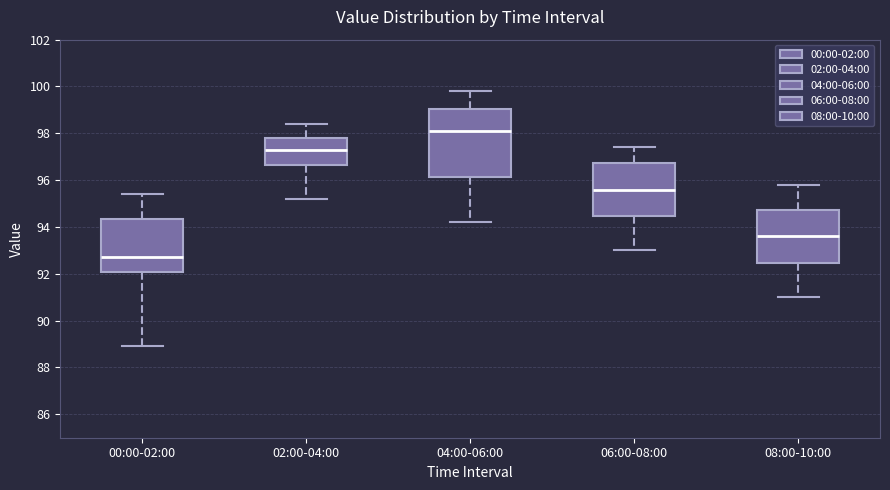

Reading left to right, read every box against the y-axis: the position of its median line, the range the box covers, and the ends of its whiskers. The values are not printed on the chart, so give them approximately, as read against the axis.

00:00-02:00: median 92.8, box 92.0 to 94.4, whiskers 89.0 to 95.4
02:00-04:00: median 97.4, box 96.6 to 97.8, whiskers 95.2 to 98.4
04:00-06:00: median 98.2, box 96.2 to 99.0, whiskers 94.2 to 99.8
06:00-08:00: median 95.6, box 94.4 to 96.8, whiskers 93.0 to 97.4
08:00-10:00: median 93.6, box 92.4 to 94.8, whiskers 91.0 to 95.8